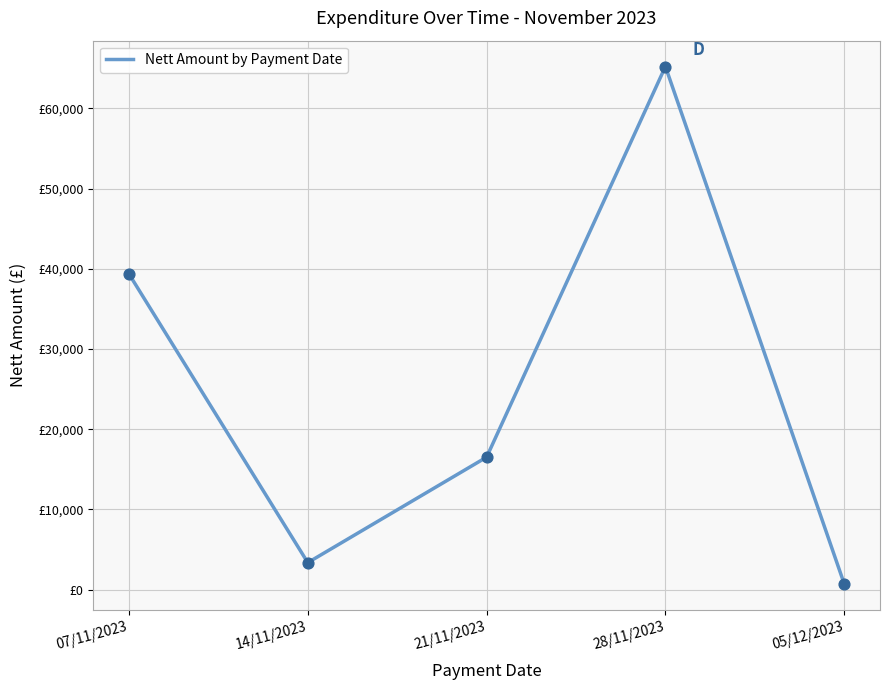

What is the ratio of the value at 28/11/2023 to the value at 14/11/2023?

19.4